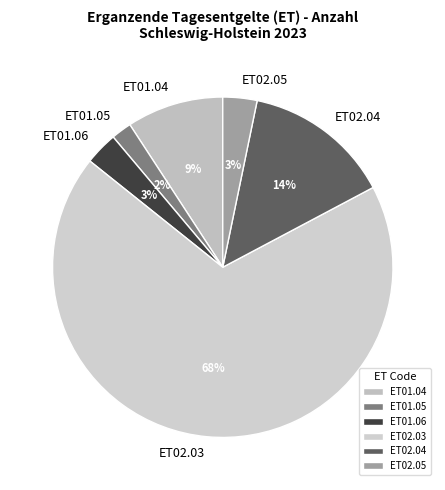

To the nearest percent, what portion does ET02.04 represent?

14%